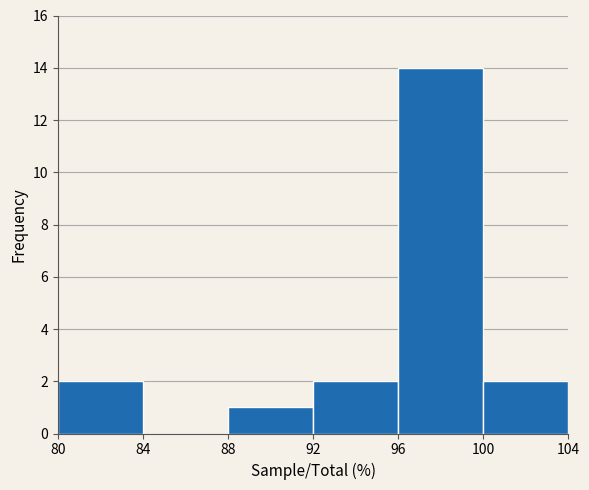

Reading left to right, transcribe this chart: for each bar, give the range it covers on the x-axis and its height. The values are not printed on the chart, so give them approximately, as read against the axis.

80 to 84: 2
84 to 88: 0
88 to 92: 1
92 to 96: 2
96 to 100: 14
100 to 104: 2